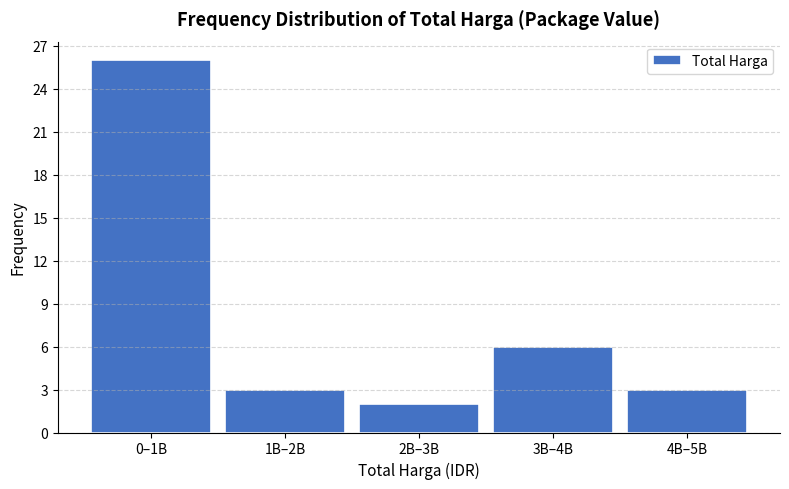

Reading left to right, transcribe all the data shown in this chart.

26	3	2	6	3